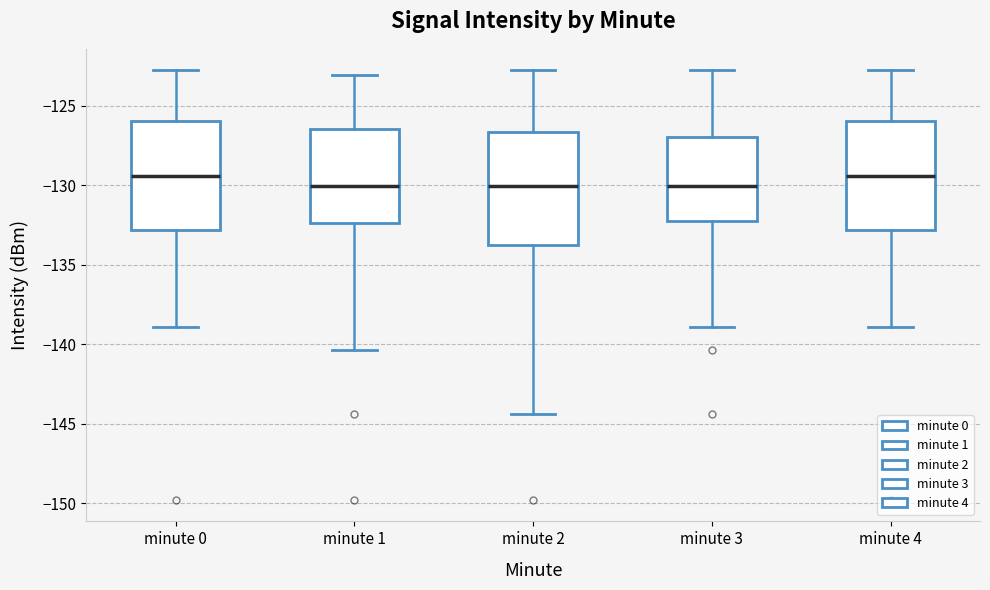

Where does the median line of the box for minute 3 sit on the y-axis? The values are not printed on the chart, so give them approximately, as read against the axis.

-130.0